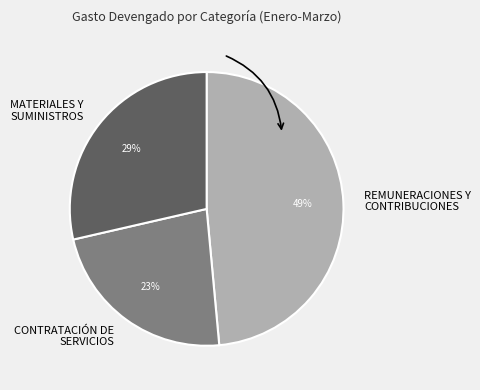

To the nearest percent, what is the average slice percentage?

33%